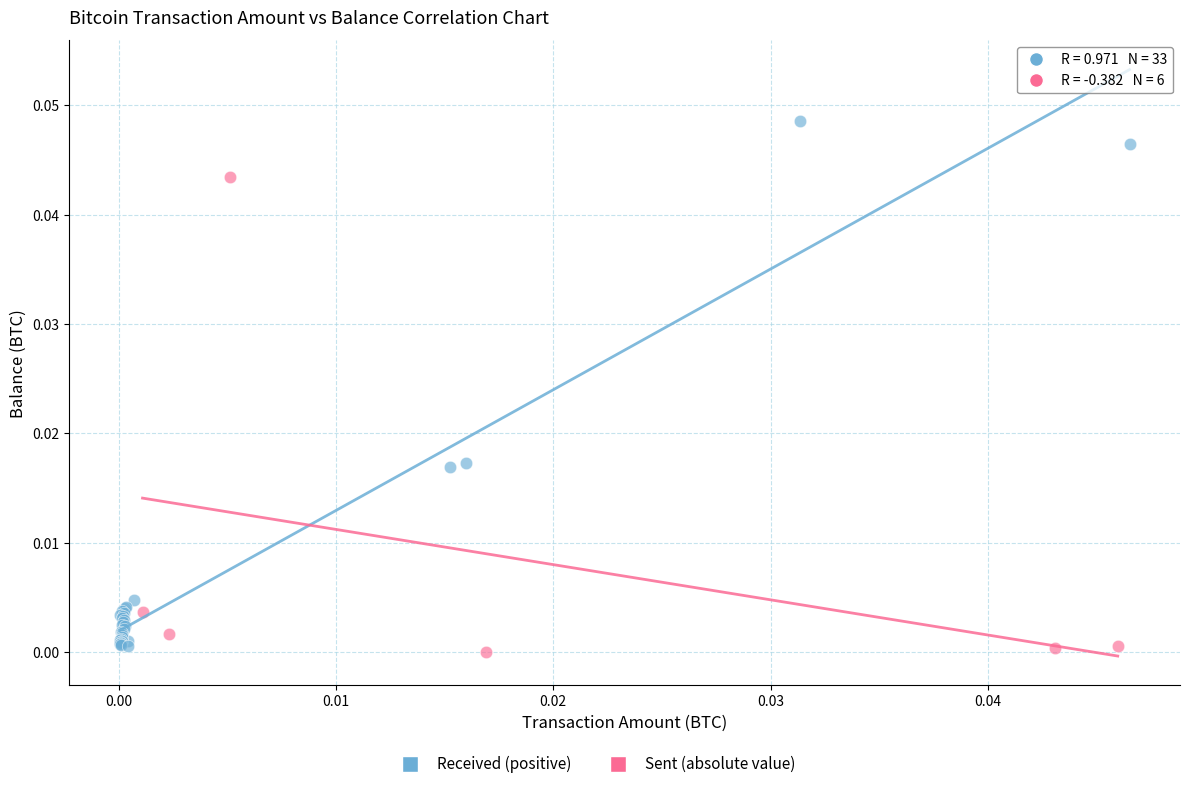

Which series has the largest Y range (max minus min)?

Received (positive)